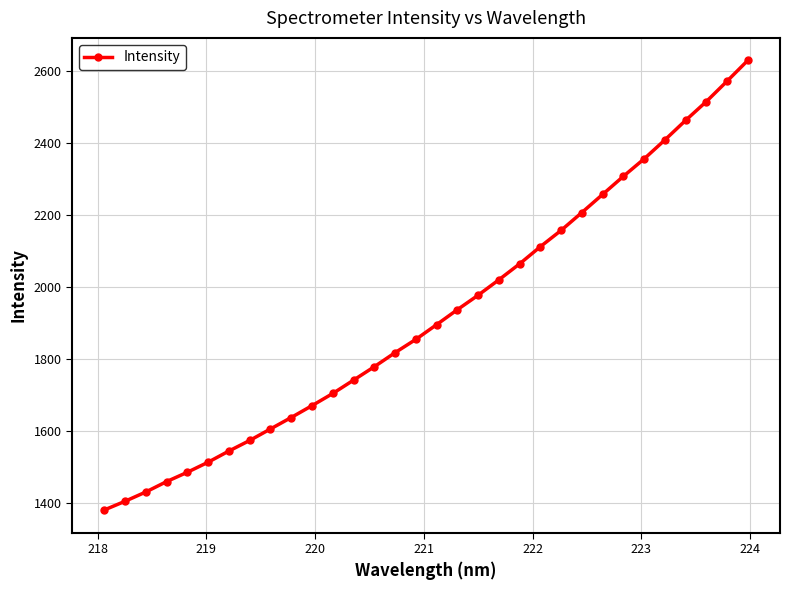

What is the difference between the maximum and second lowest values?

1223.3